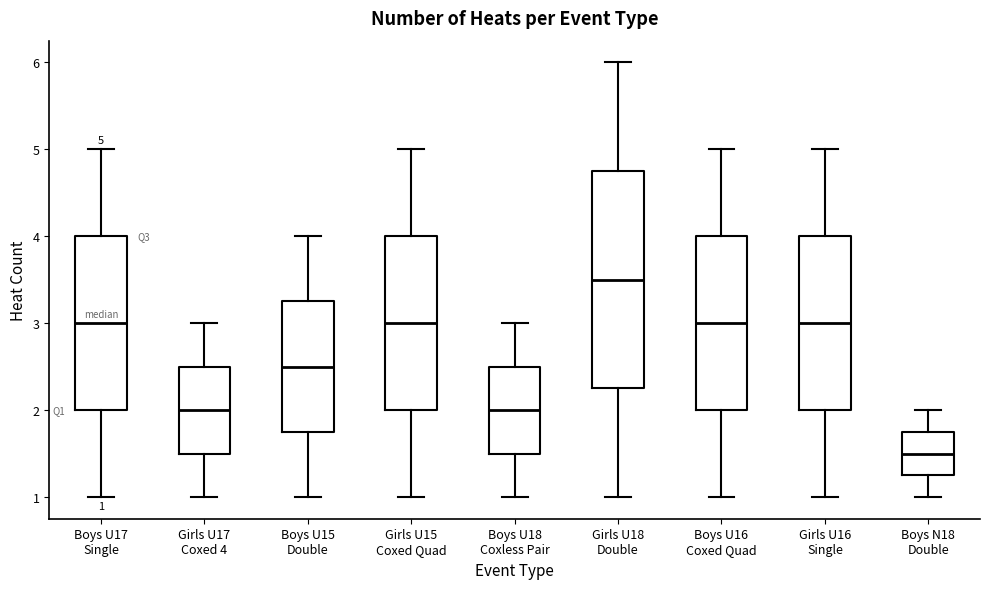

Which box is the tallest, from its lower edge to its upper edge?

Girls U18 Double